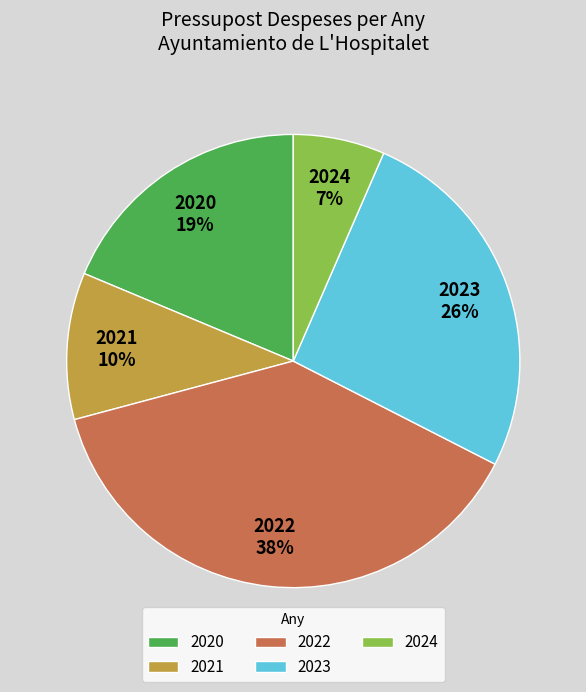

The 2023 slice represents 20% of the pie. True or false?

False